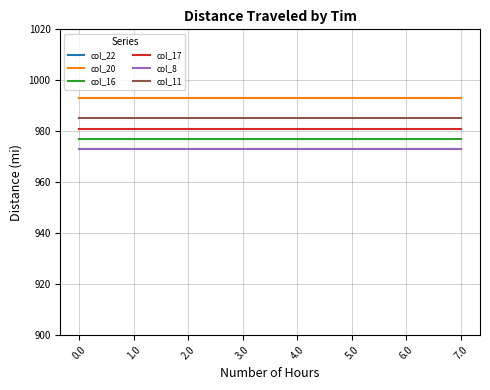

True or false: col_8 and col_17 cross at least once.

False